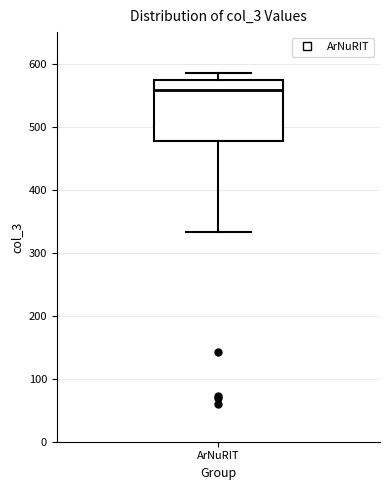

Read this box plot against the y-axis: the position of the median line, the range covered by the box, and the ends of both whiskers. The values are not printed on the chart, so give them approximately, as read against the axis.

median 560, box 480 to 570, whiskers 330 to 590